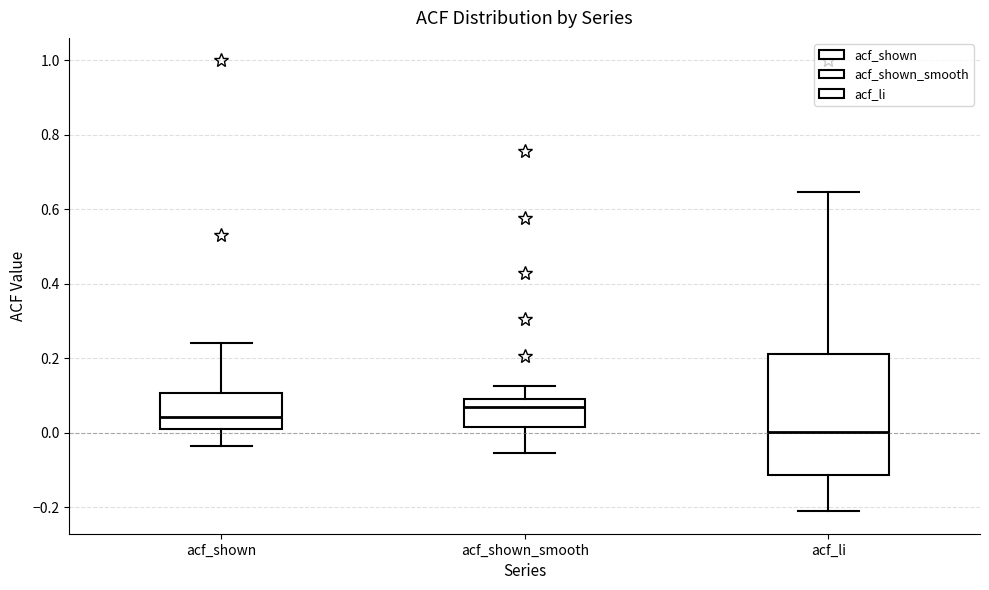

Which box's median line is the lowest?

acf_li